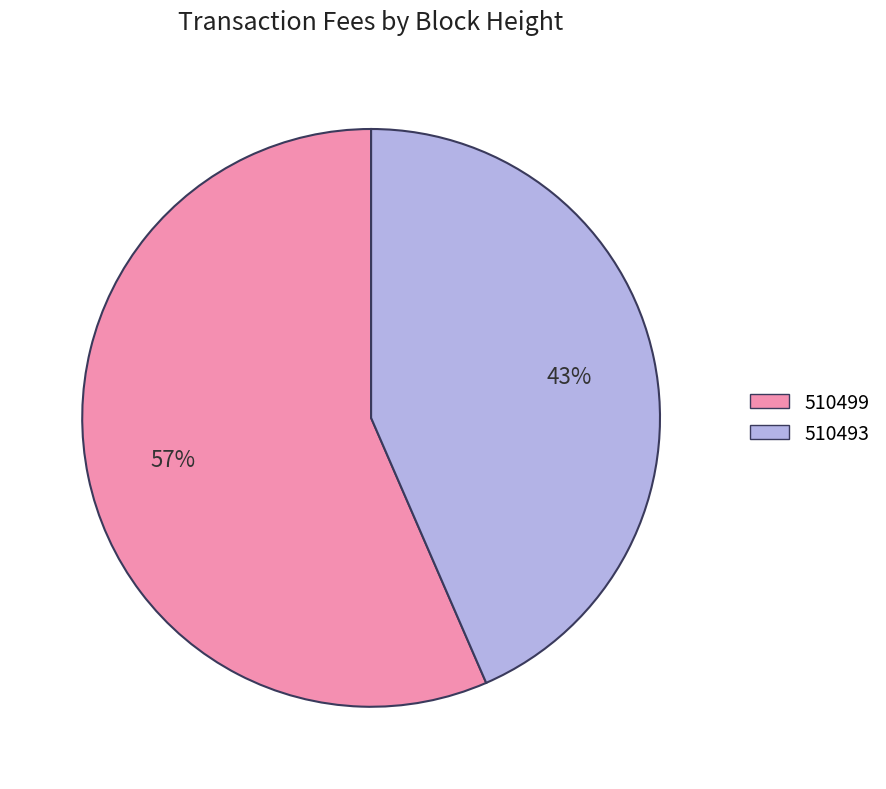

The 510493 slice represents 31% of the pie. True or false?

False